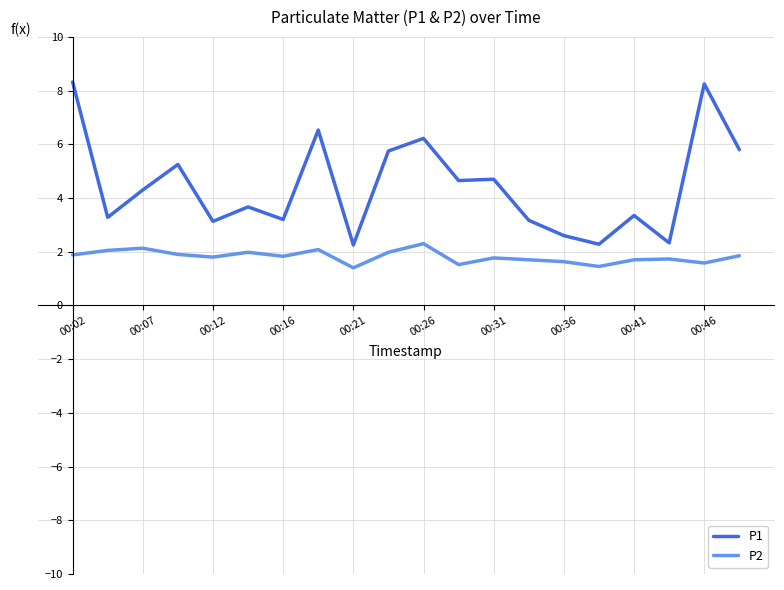

Which series has the largest range (max minus min)?

P1